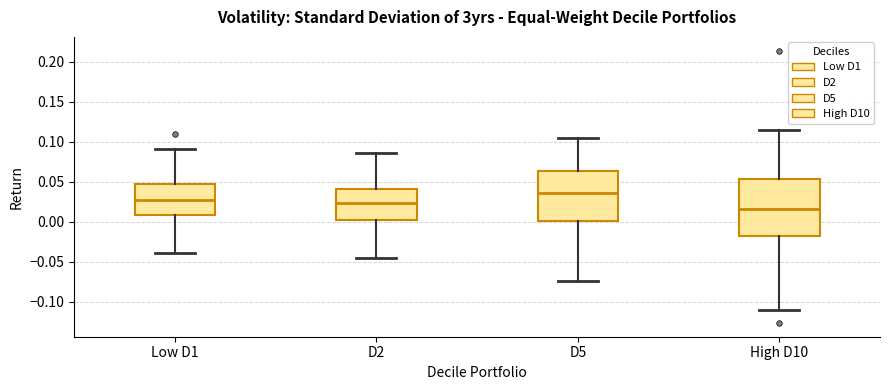

Where is the lower edge of the box for D2 on the y-axis? The values are not printed on the chart, so give them approximately, as read against the axis.

0.000